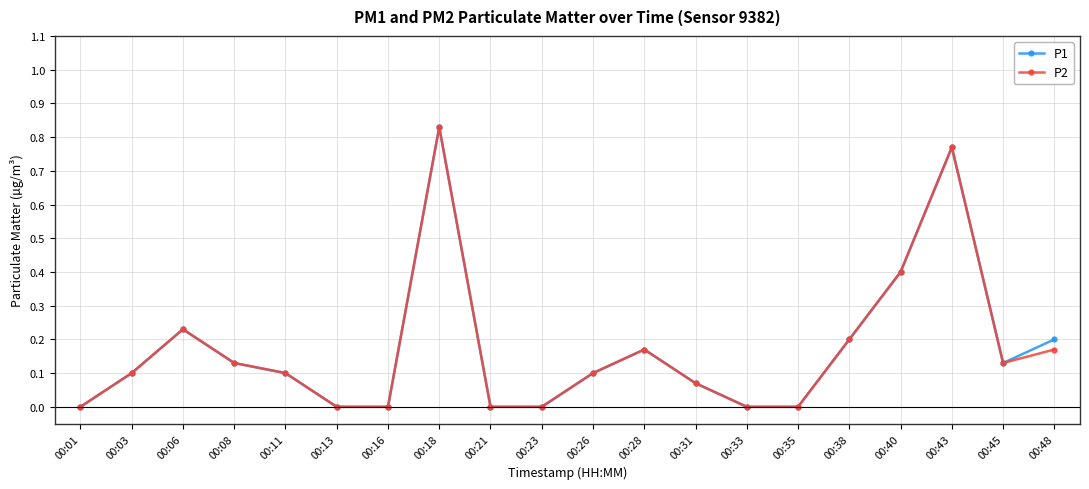

Is the value of P2 at 00:13 greater than the value of P1 at 00:48?

No